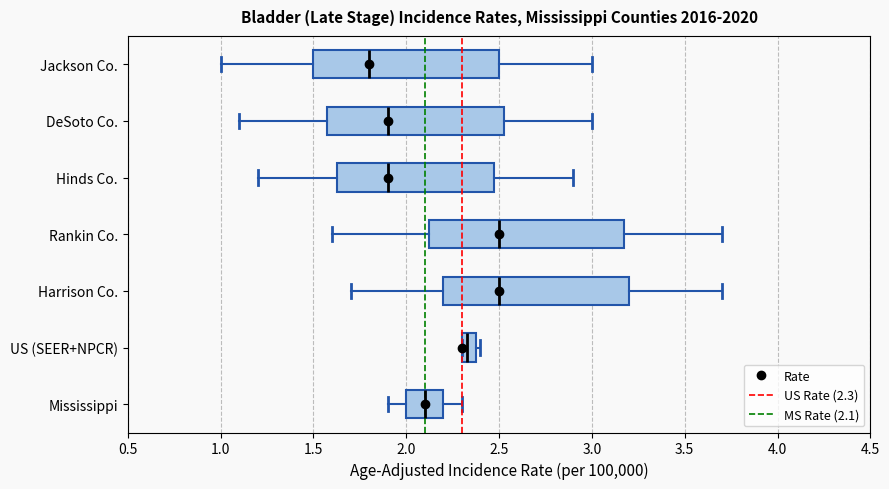

Reading bottom to top, transcribe this box plot: for each box, give where its median line is, the range the box spans, and where its two whiskers end, as read against the x-axis. The values are not printed on the chart, so give them approximately, as read against the axis.

Mississippi: median 2.10, box 2.00 to 2.20, whiskers 1.90 to 2.30
US (SEER+NPCR): median 2.35, box 2.30 to 2.40, whiskers 2.30 to 2.40 (just right of the box's right edge)
Harrison Co.: median 2.50, box 2.20 to 3.20, whiskers 1.70 to 3.70
Rankin Co.: median 2.50, box 2.15 to 3.20, whiskers 1.60 to 3.70
Hinds Co.: median 1.90, box 1.65 to 2.50, whiskers 1.20 to 2.90
DeSoto Co.: median 1.90, box 1.60 to 2.55, whiskers 1.10 to 3.00
Jackson Co.: median 1.80, box 1.50 to 2.50, whiskers 1.00 to 3.00